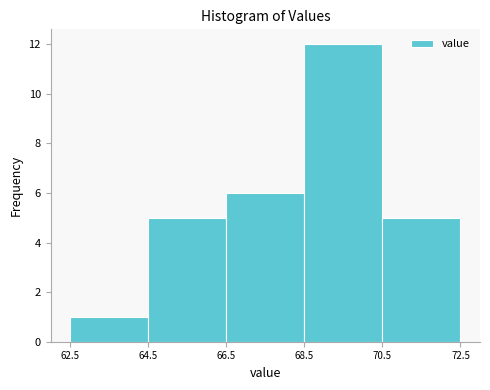

Reading left to right, transcribe this chart: for each bar, give the range it covers on the x-axis and its height. The values are not printed on the chart, so give them approximately, as read against the axis.

62.5 to 64.5: 1
64.5 to 66.5: 5
66.5 to 68.5: 6
68.5 to 70.5: 12
70.5 to 72.5: 5